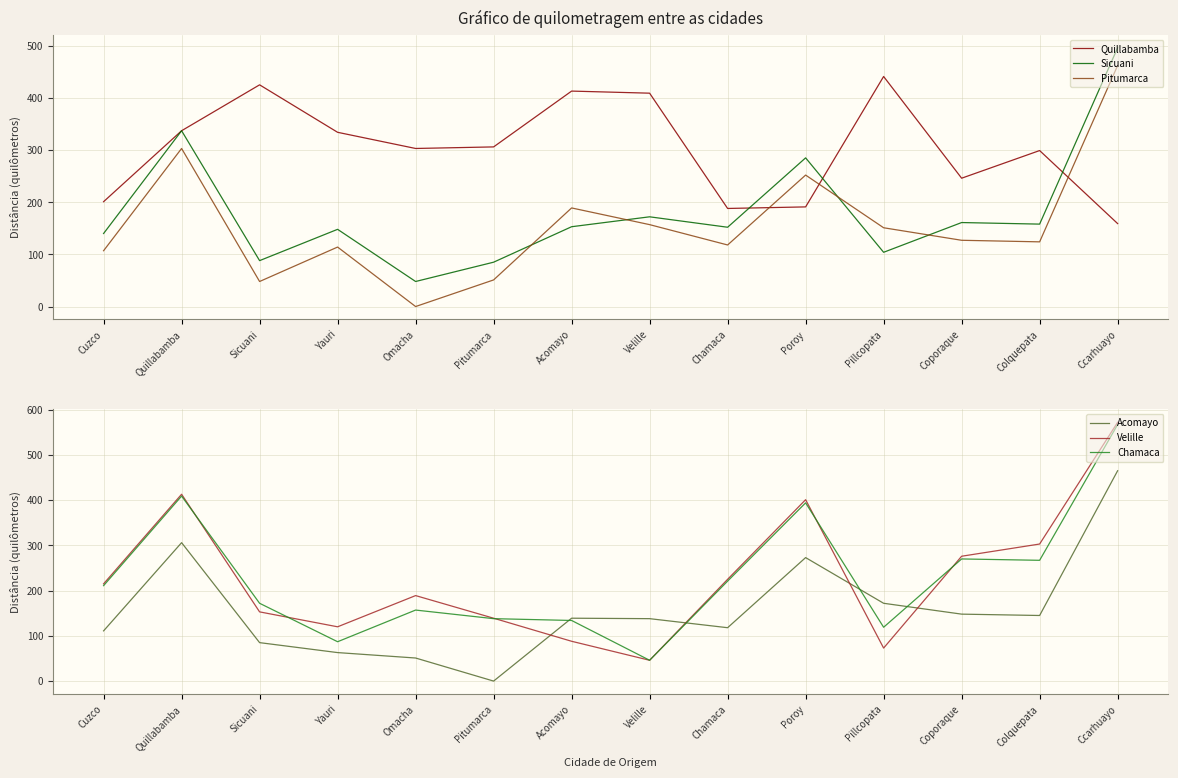

How many categories are shown in the chart?

14